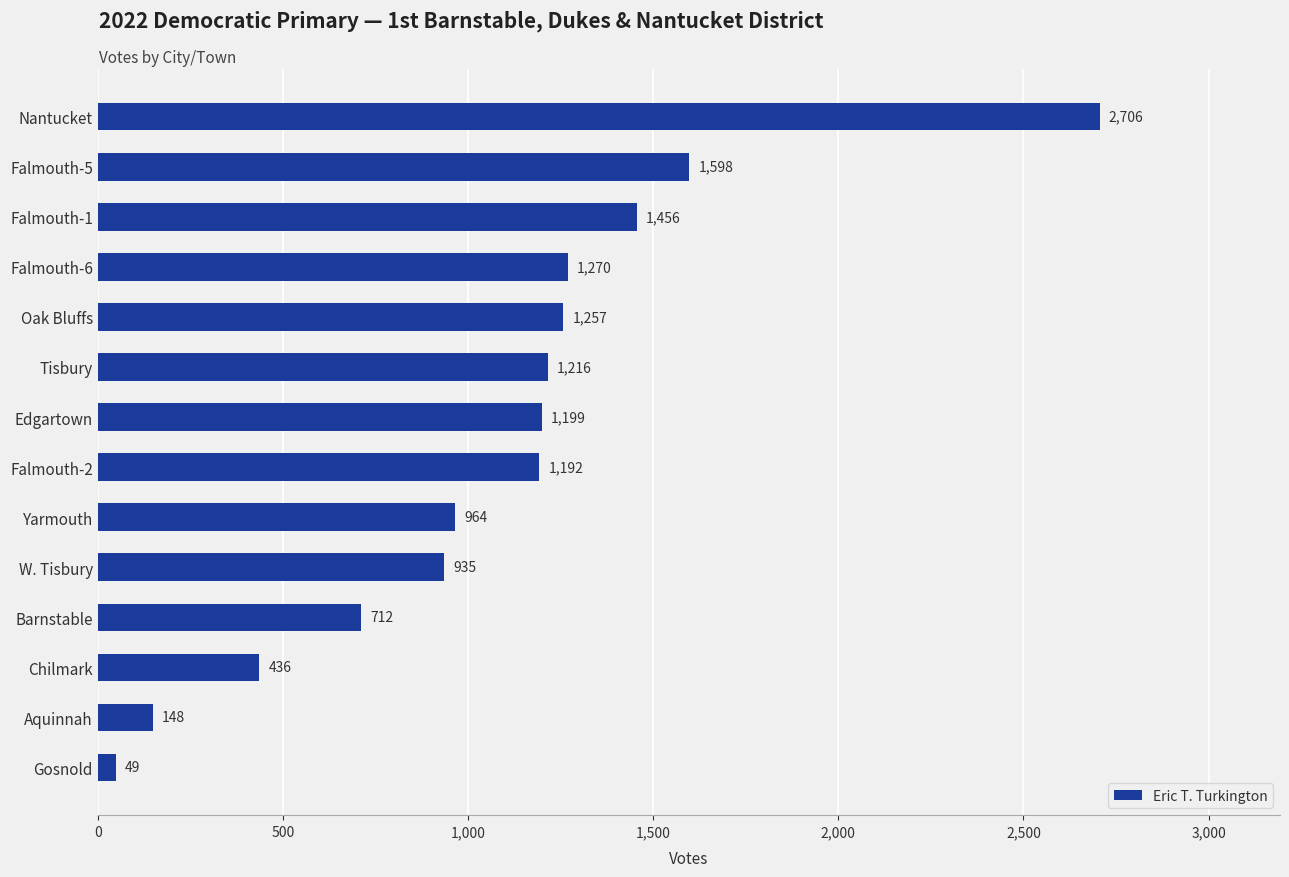

The value at Barnstable is 712. True or false?

True